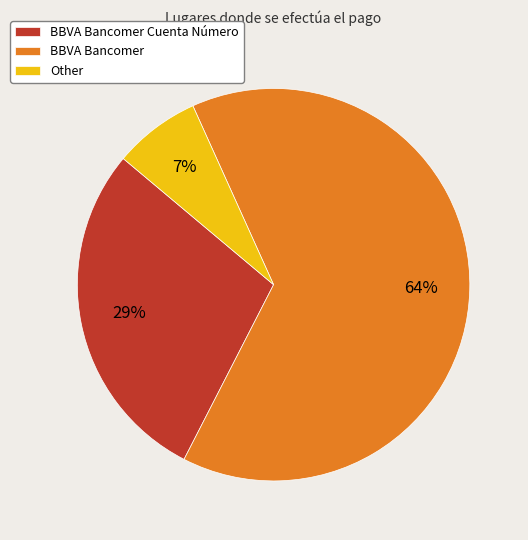

Is the sum of Other and BBVA Bancomer Cuenta Número greater than half?

No